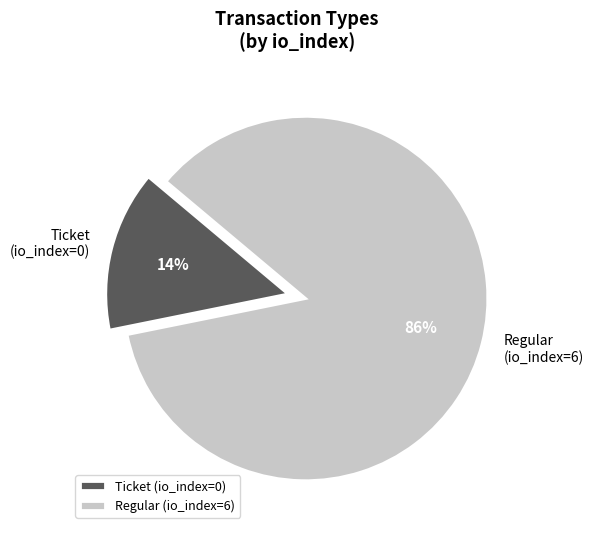

How many segments does this pie chart have?

2